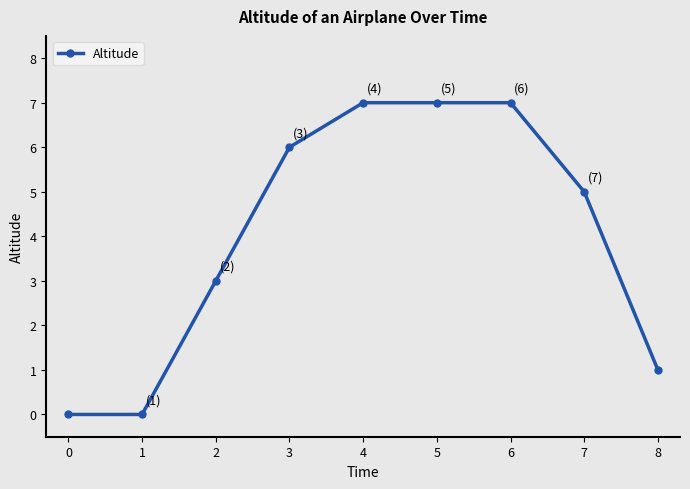

What is the difference between the maximum and minimum values?

7